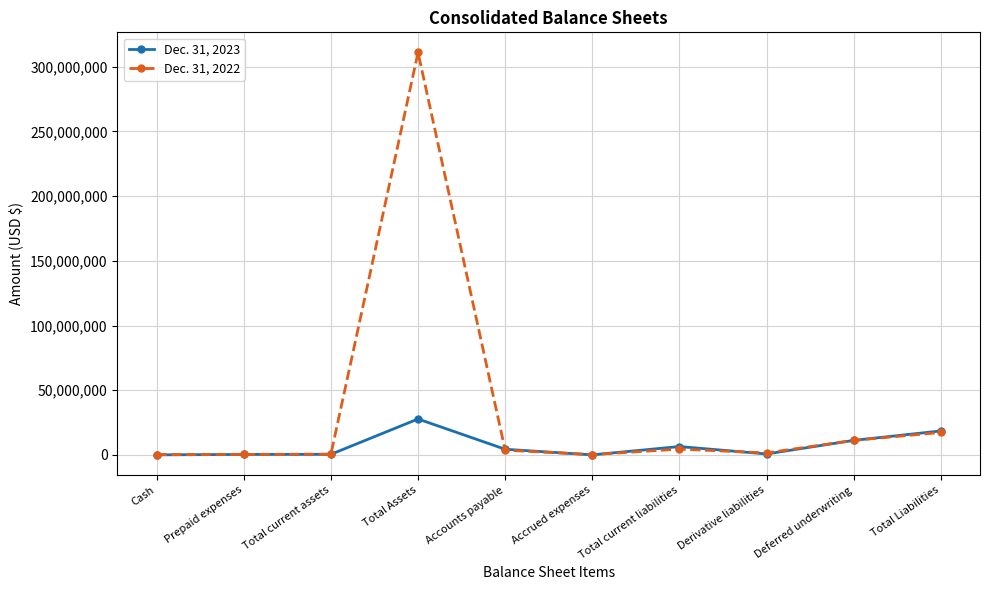

True or false: Dec. 31, 2022 has a value of 639411 at Total current assets.

True